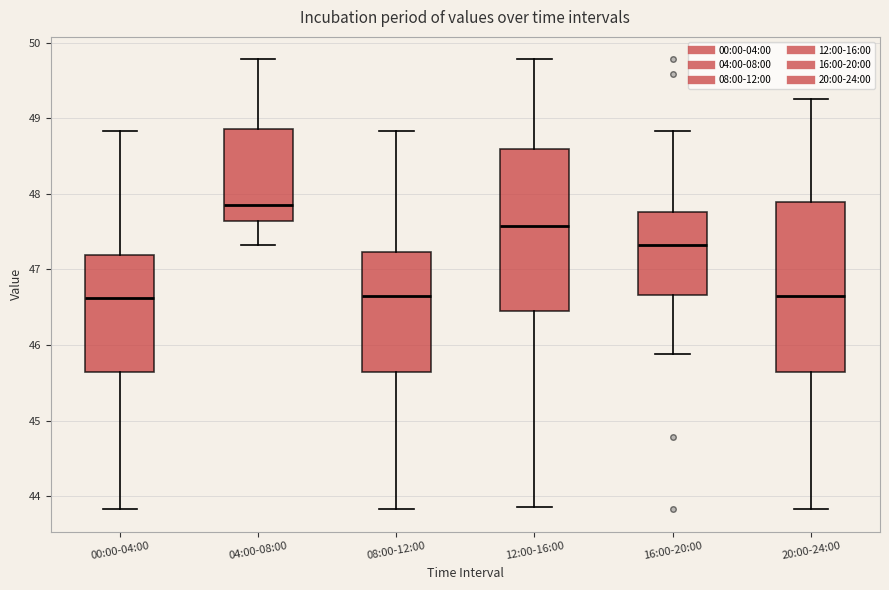

Comparing the boxes themselves (not the whiskers), which one is the tallest?

20:00-24:00